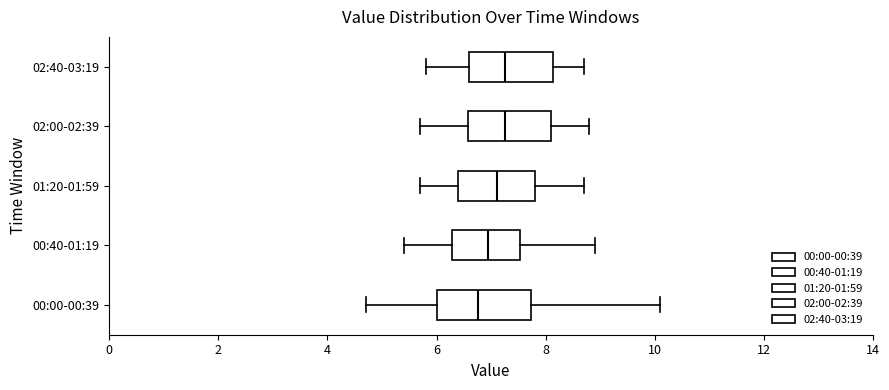

Reading bottom to top, read every box against the x-axis: the position of its median line, the range the box covers, and the ends of its whiskers. The values are not printed on the chart, so give them approximately, as read against the axis.

00:00-00:39: median 6.8, box 6.0 to 7.8, whiskers 4.8 to 10.2
00:40-01:19: median 7.0, box 6.2 to 7.6, whiskers 5.4 to 9.0
01:20-01:59: median 7.2, box 6.4 to 7.8, whiskers 5.8 to 8.8
02:00-02:39: median 7.2, box 6.6 to 8.2, whiskers 5.8 to 8.8
02:40-03:19: median 7.2, box 6.6 to 8.2, whiskers 5.8 to 8.8